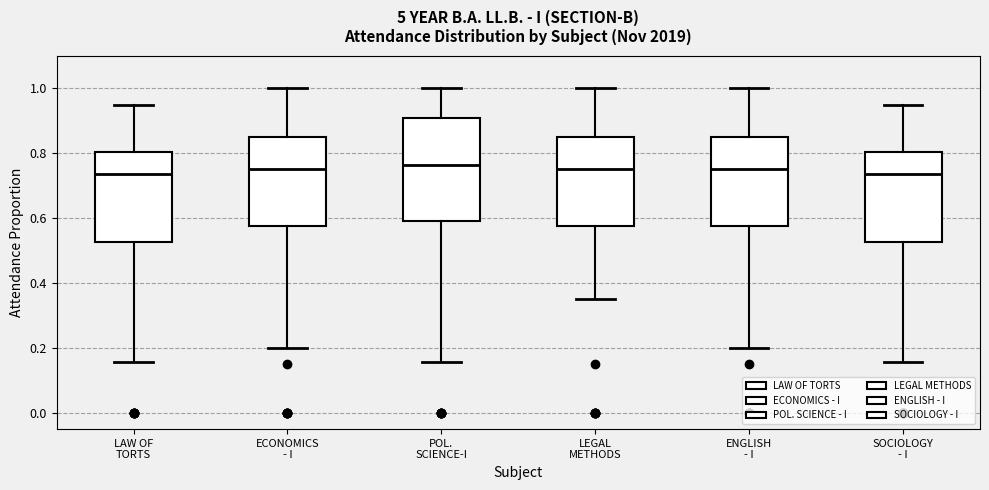

Where is the lower edge of the box for LEGAL METHODS on the y-axis? The values are not printed on the chart, so give them approximately, as read against the axis.

0.58